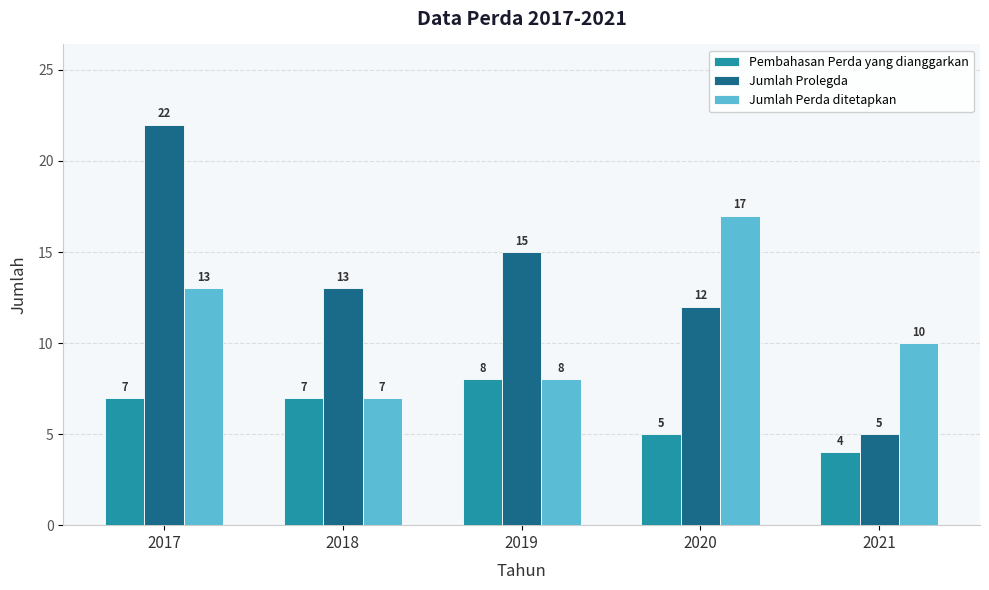

True or false: Pembahasan Perda yang dianggarkan has a value of 8 at 2019.

True